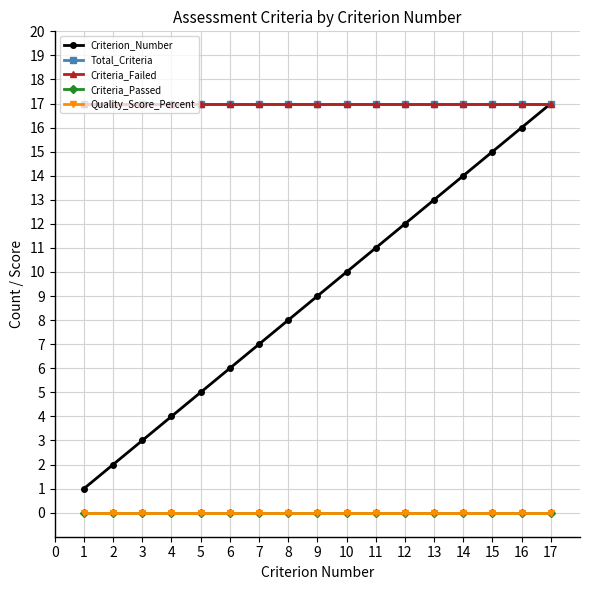

Is this an area chart (filled region under the line)?

No